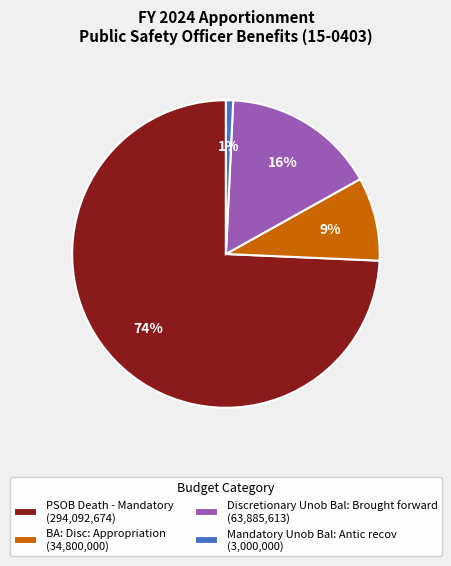

To the nearest percent, what is the combined percentage of BA: Disc: Appropriation (34,800,000) and Mandatory Unob Bal: Antic recov (3,000,000)?

10%